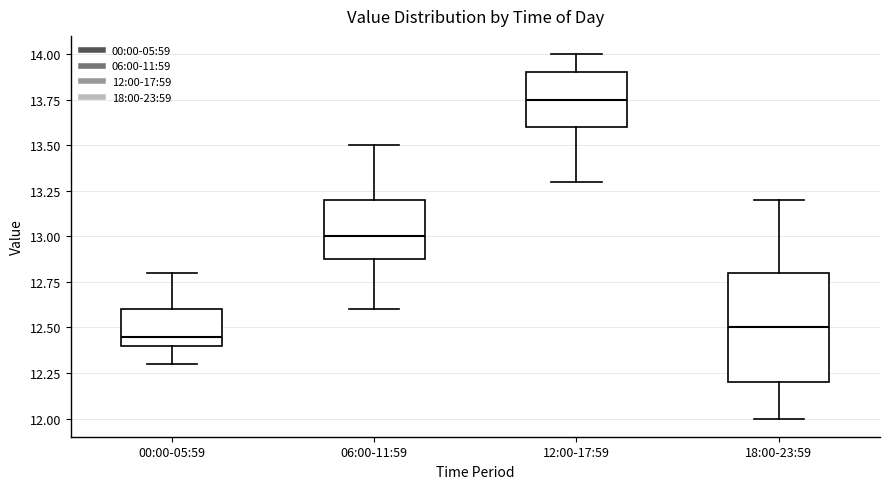

Reading left to right, read every box against the y-axis: the position of its median line, the range the box covers, and the ends of its whiskers. The values are not printed on the chart, so give them approximately, as read against the axis.

00:00-05:59: median 12.45, box 12.40 to 12.60, whiskers 12.30 to 12.80
06:00-11:59: median 13.00, box 12.90 to 13.20, whiskers 12.60 to 13.50
12:00-17:59: median 13.75, box 13.60 to 13.90, whiskers 13.30 to 14.00
18:00-23:59: median 12.50, box 12.20 to 12.80, whiskers 12.00 to 13.20